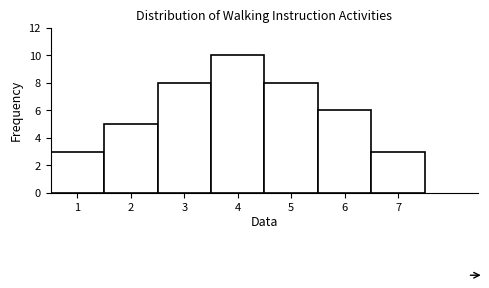

Which range on the x-axis has the tallest bar?

3.5 to 4.5